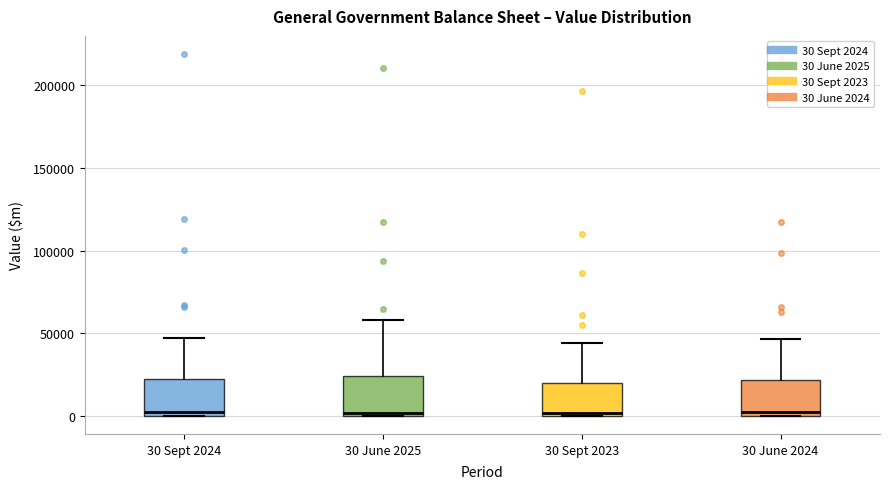

Reading left to right, read every box against the y-axis: the position of its median line, the range the box covers, and the ends of its whiskers. The values are not printed on the chart, so give them approximately, as read against the axis.

30 Sept 2024: median 0 (just above the box's lower edge), box 0 to 20000, whiskers 0 to 45000
30 June 2025: median 0, box 0 to 25000, whiskers 0 to 60000
30 Sept 2023: median 0 (just above the box's lower edge), box 0 to 20000, whiskers 0 to 45000
30 June 2024: median 0 (just above the box's lower edge), box 0 to 20000, whiskers 0 to 45000